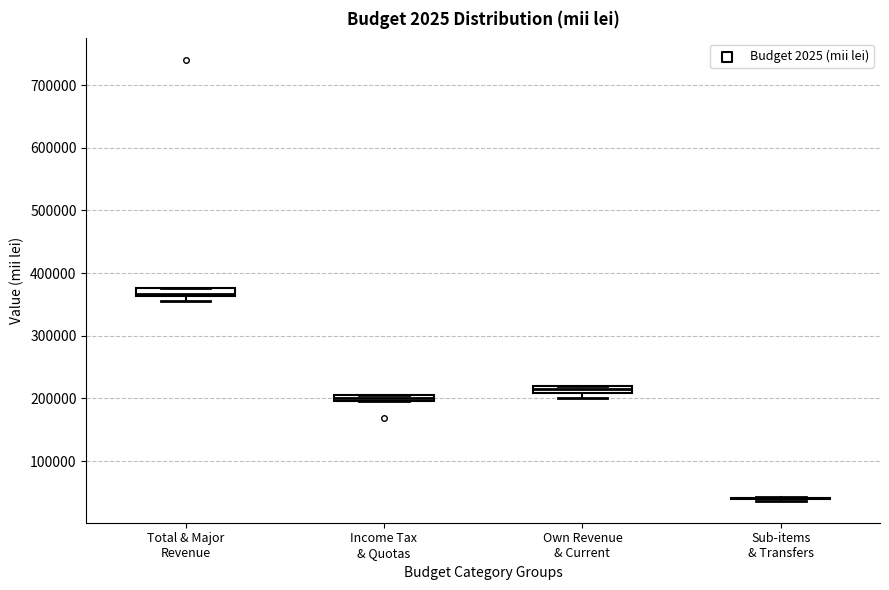

Where is the upper edge of the box for Own Revenue & Current on the y-axis? The values are not printed on the chart, so give them approximately, as read against the axis.

220000